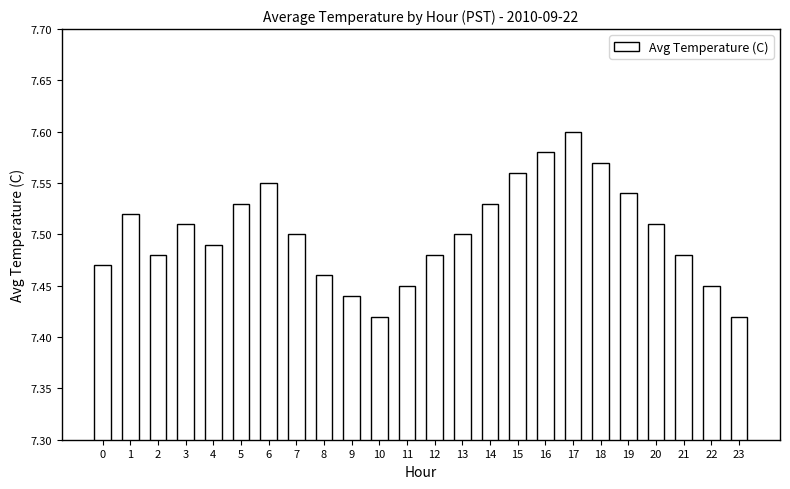

Between 8 and 3, which is larger?

3